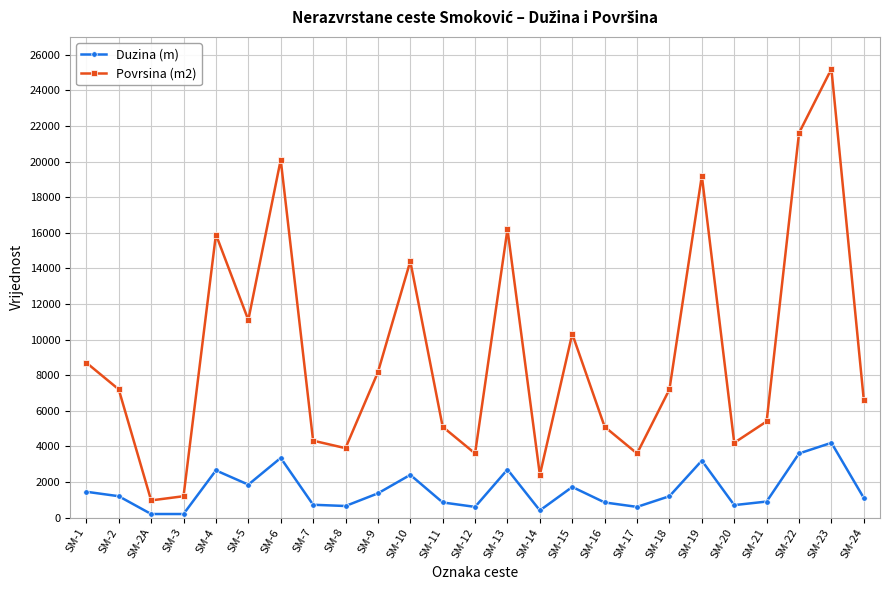

The value of Duzina (m) at SM-9 is 1360. True or false?

True